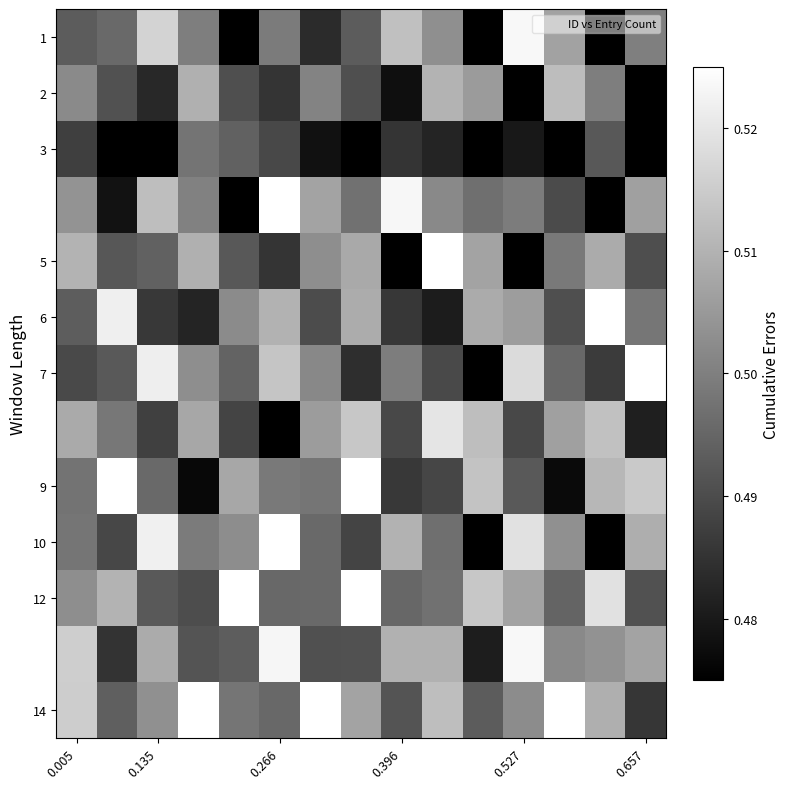

What is the smallest value displayed?

0.5